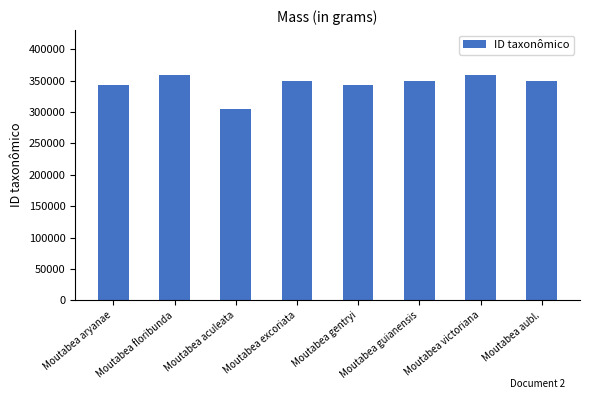

How many series are shown in this chart?

1